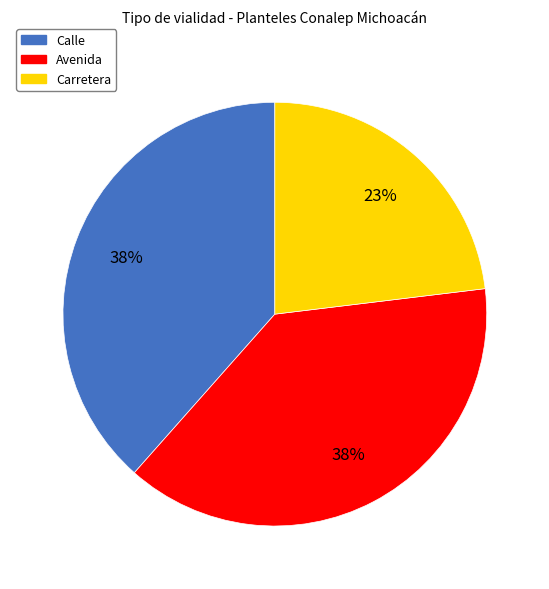

How many slices are in this pie chart?

3